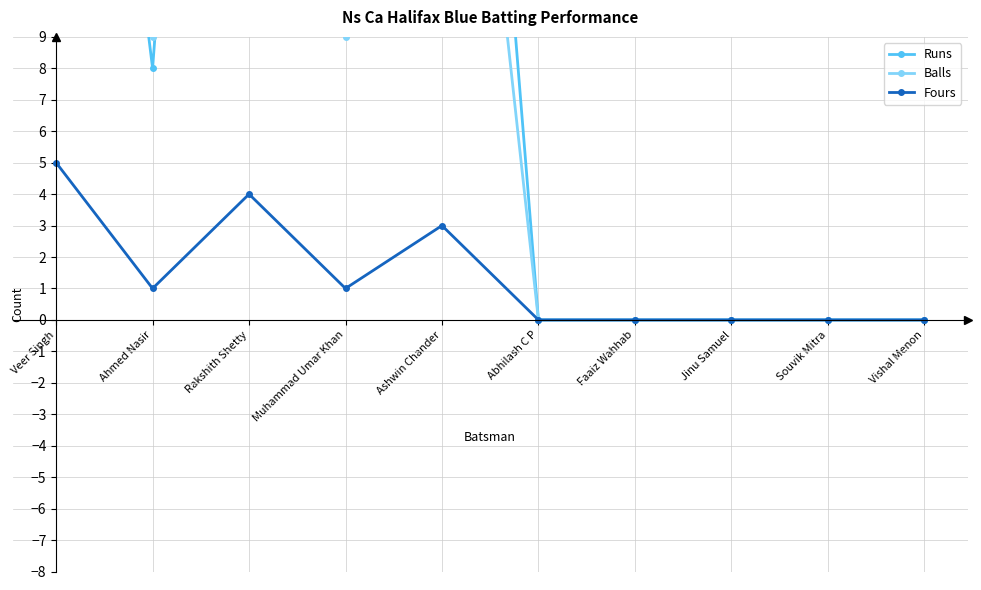

How many data points does each series have?

10